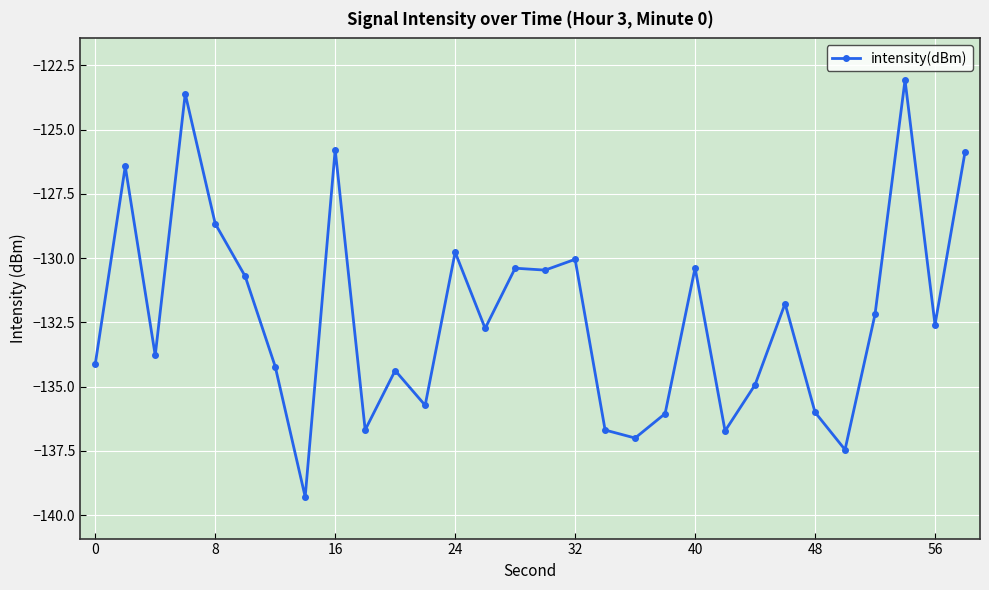

What is the value of the 28th point from the left?

-123.1